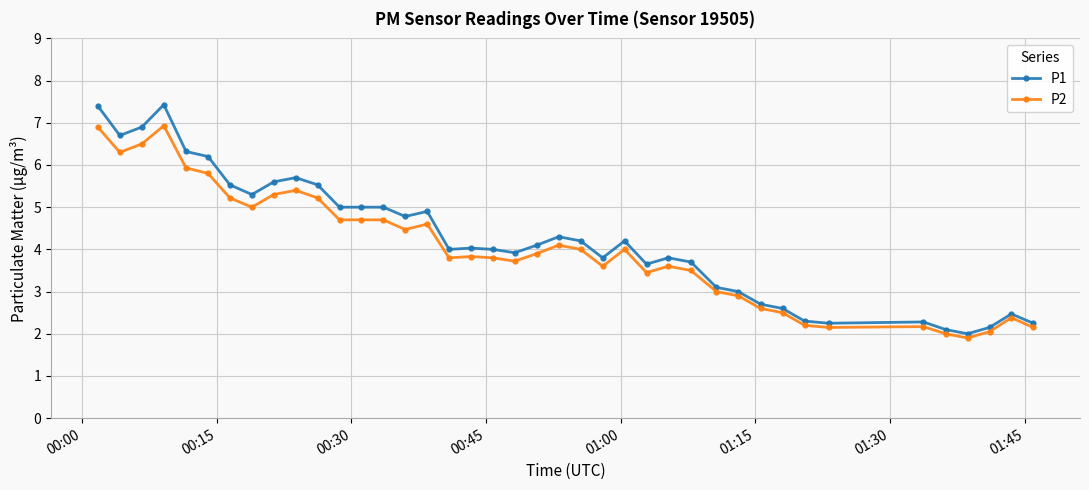

How many data points does each series have?

40